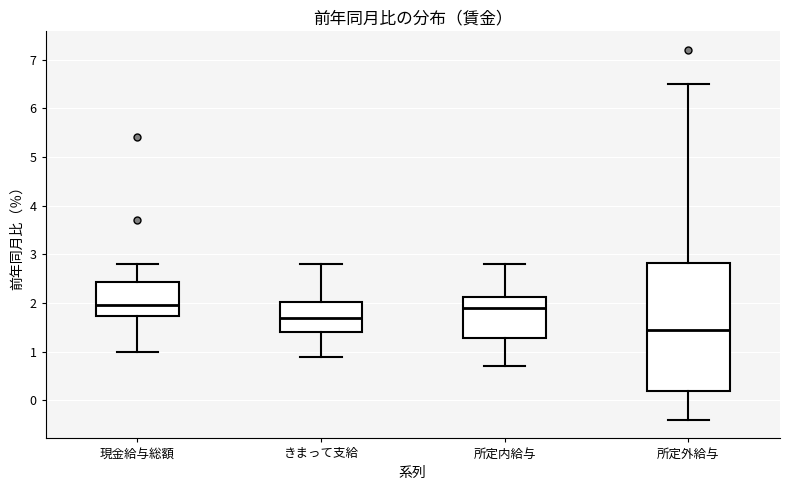

Where does the upper whisker of the box for 所定外給与 end on the y-axis? The values are not printed on the chart, so give them approximately, as read against the axis.

6.5